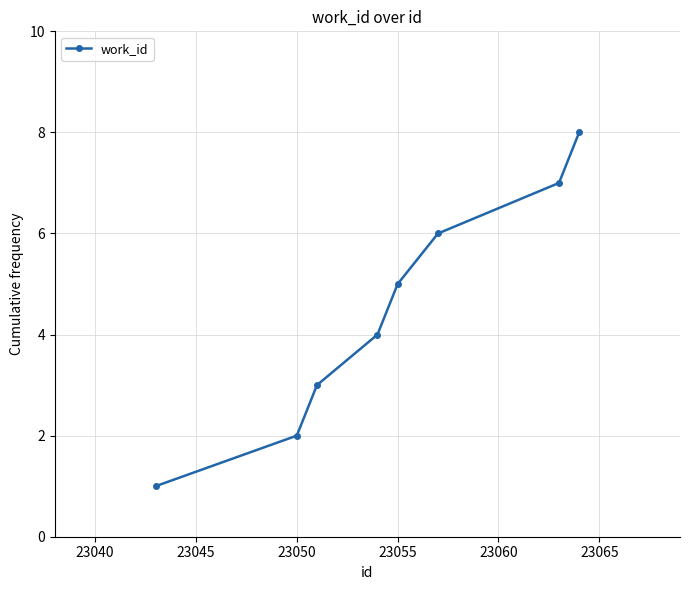

True or false: there are more than 1 points higher than both neighbors.

False